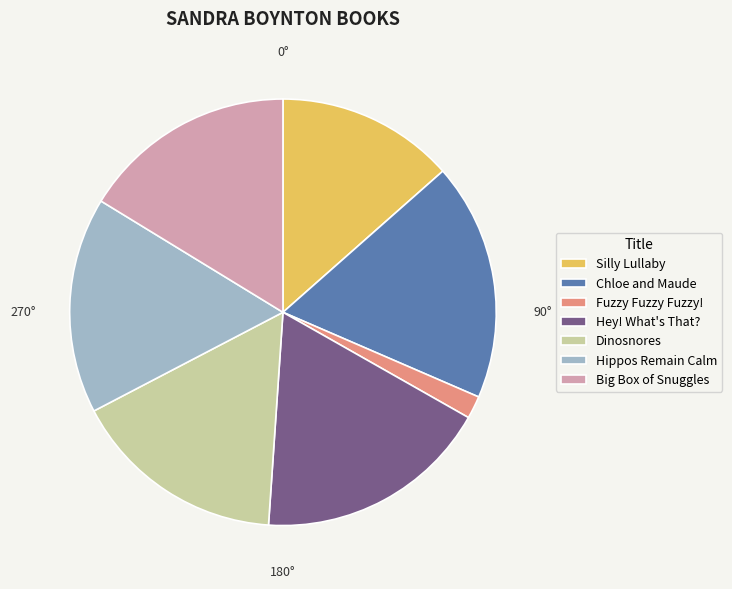

Is the sum of Hey! What's That? and Dinosnores greater than half?

No